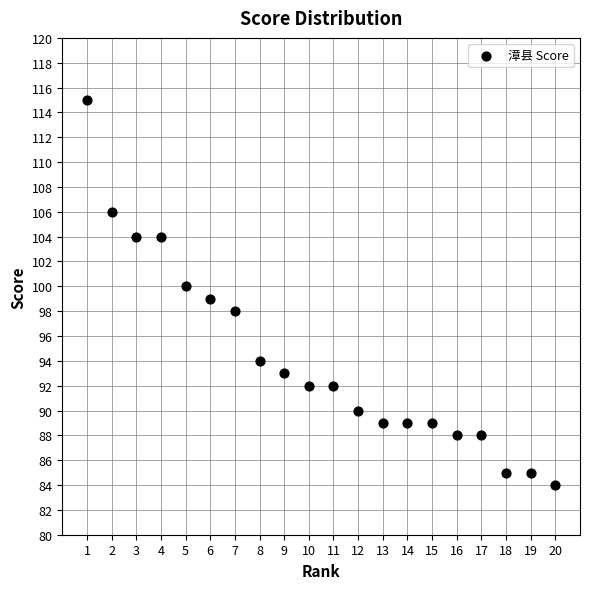

What is the range of Y values (max minus min)?

31